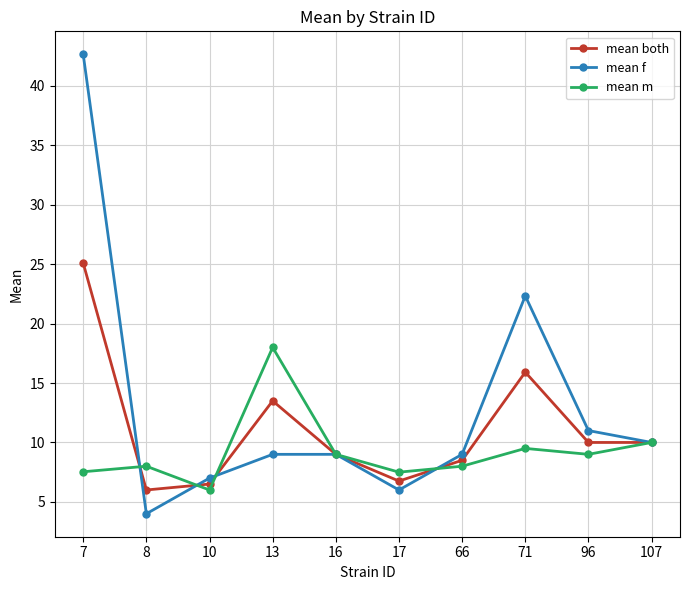

Which series has the largest total across all categories?

mean f